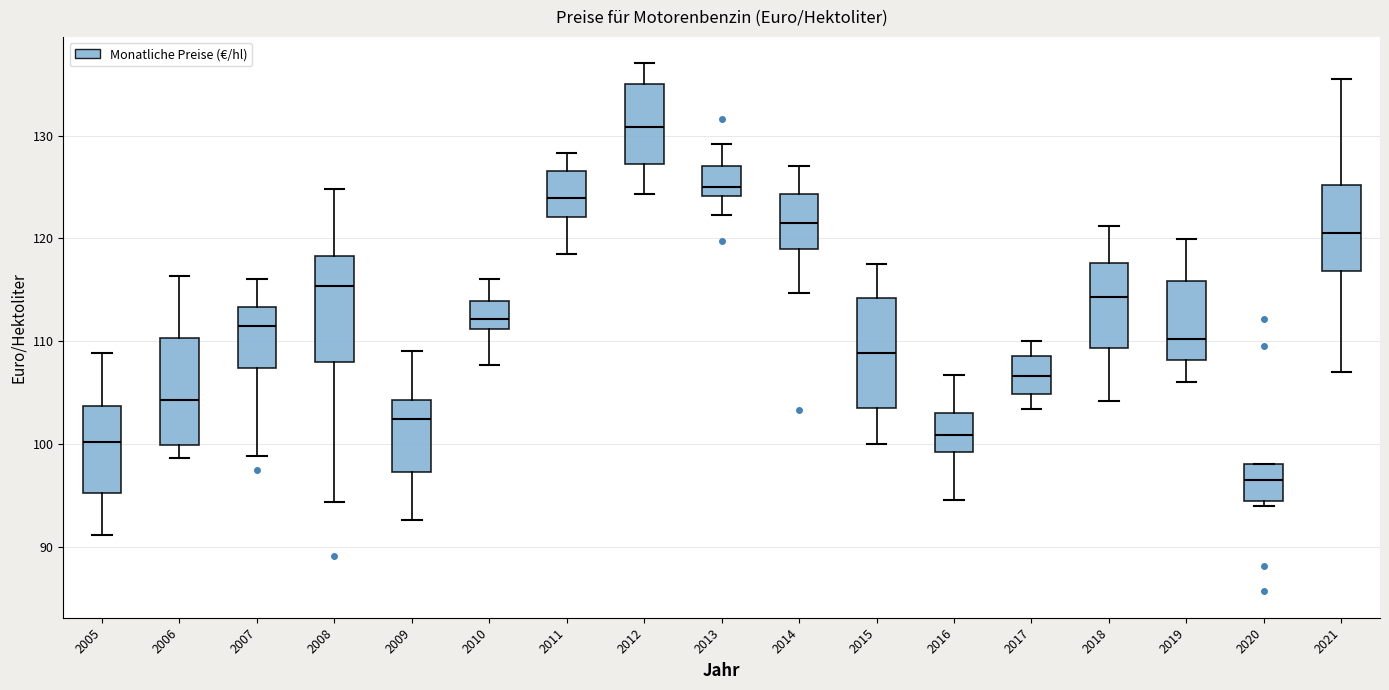

Reading left to right, transcribe this box plot: for each box, give where its median line is, the range the box spans, and where its two whiskers end, as read against the y-axis. The values are not printed on the chart, so give them approximately, as read against the axis.

2005: median 100, box 95 to 104, whiskers 91 to 109
2006: median 104, box 100 to 110, whiskers 99 to 116
2007: median 112, box 107 to 113, whiskers 99 to 116
2008: median 115, box 108 to 118, whiskers 94 to 125
2009: median 102, box 97 to 104, whiskers 93 to 109
2010: median 112, box 111 to 114, whiskers 108 to 116
2011: median 124, box 122 to 127, whiskers 118 to 128
2012: median 131, box 127 to 135, whiskers 124 to 137
2013: median 125, box 124 to 127, whiskers 122 to 129
2014: median 121, box 119 to 124, whiskers 115 to 127
2015: median 109, box 104 to 114, whiskers 100 to 118
2016: median 101, box 99 to 103, whiskers 95 to 107
2017: median 107, box 105 to 109, whiskers 103 to 110
2018: median 114, box 109 to 118, whiskers 104 to 121
2019: median 110, box 108 to 116, whiskers 106 to 120
2020: median 96, box 94 to 98, whiskers 94 (just below the box's lower edge) to 98
2021: median 121, box 117 to 125, whiskers 107 to 136